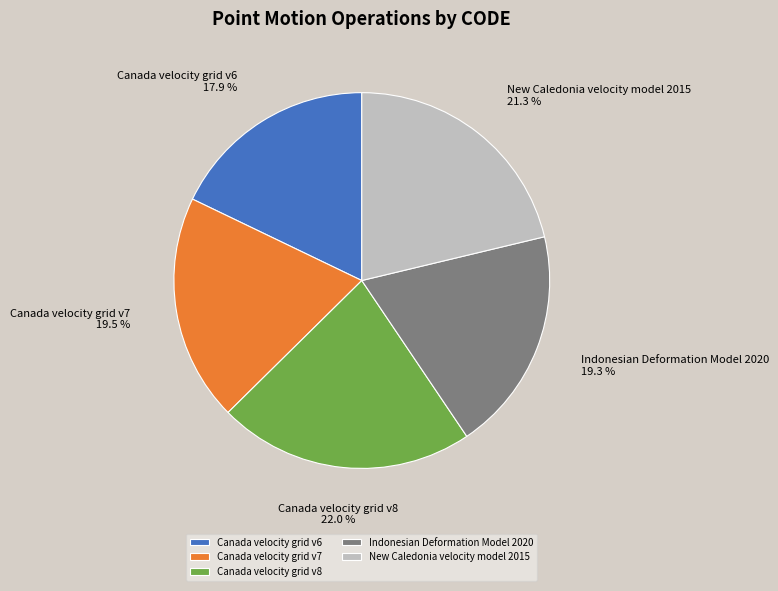

To the nearest percent, what is the difference between the Indonesian Deformation Model 2020 and Canada velocity grid v6 slice percentages?

1%